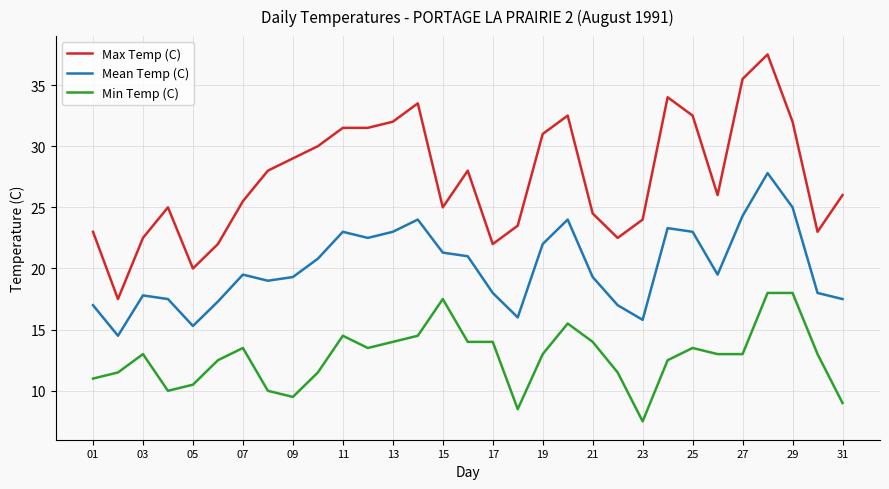

True or false: Max Temp (C) and Mean Temp (C) intersect in this chart.

False